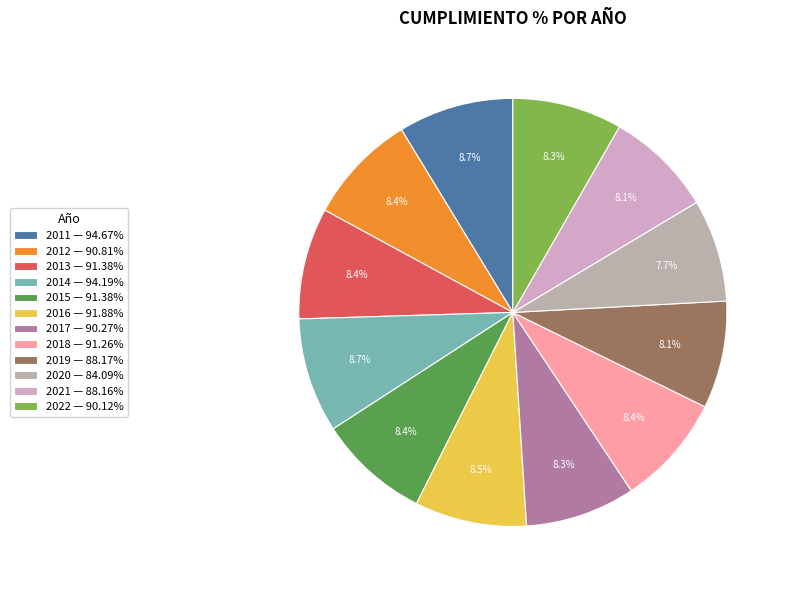

Is it true that 2011 is 1% of the pie?

False